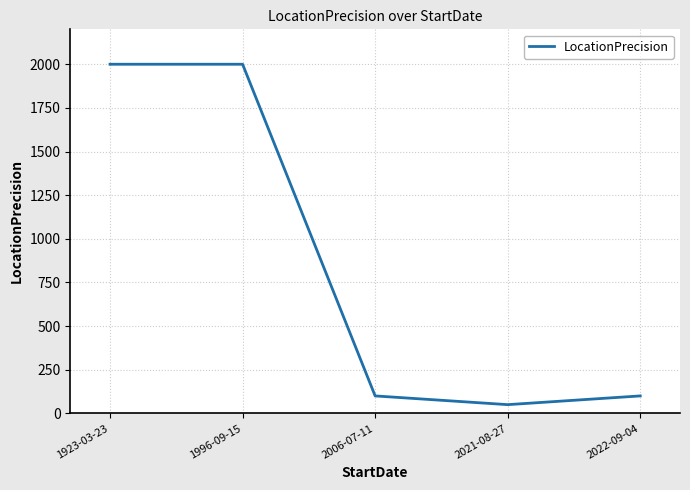

Is it true that the value at 1996-09-15 is 1204?

False